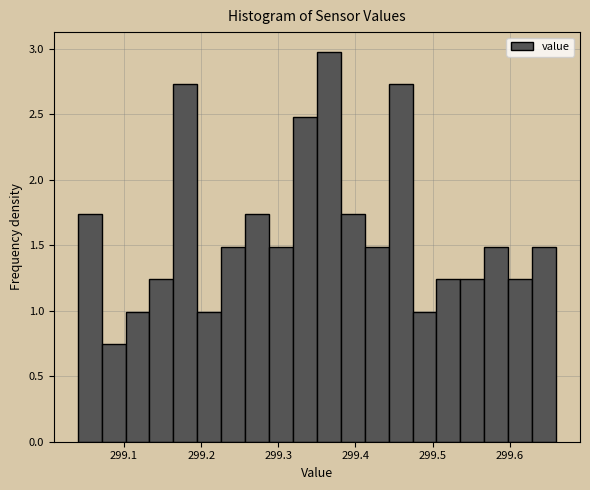

Around what value on the x-axis is the tallest bar? Give the approximate position of its centre, as read against the axis.

299.37